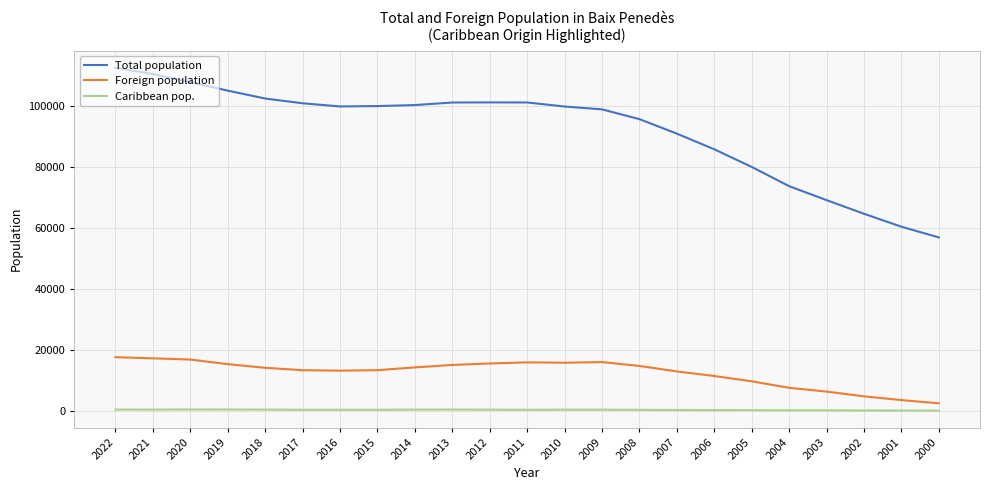

Which series changed the most between 2008 and 2006?

Total population